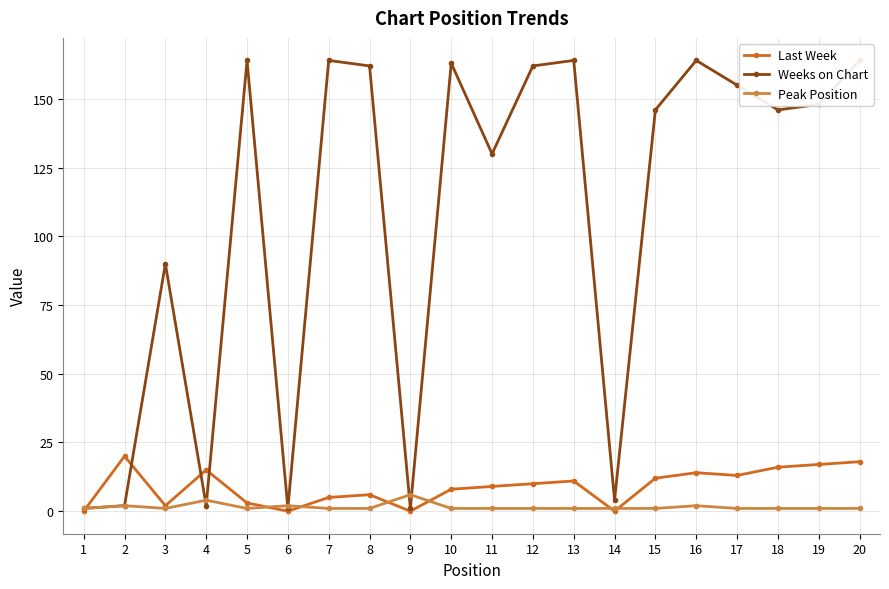

Which series has the widest spread of values?

Weeks on Chart